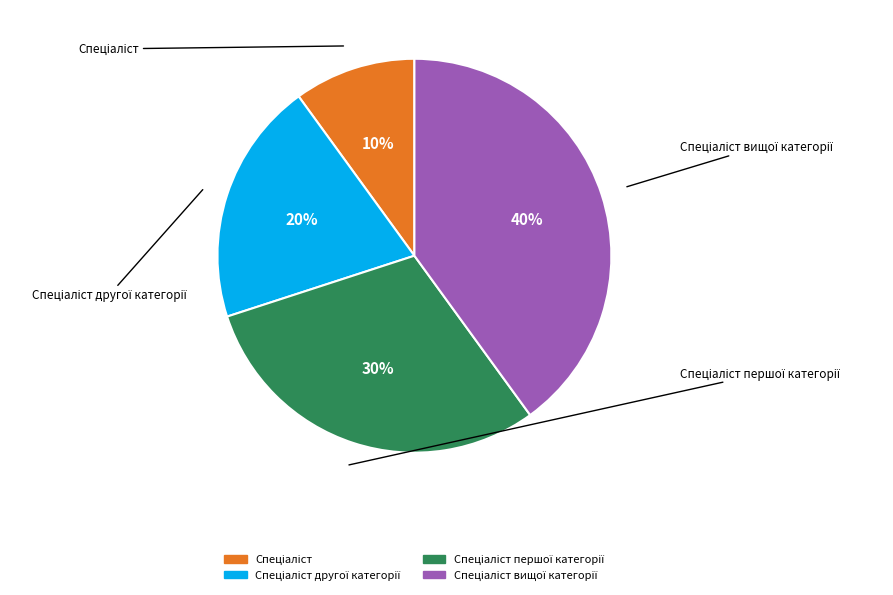

Is there any slice that represents more than half of the pie?

No